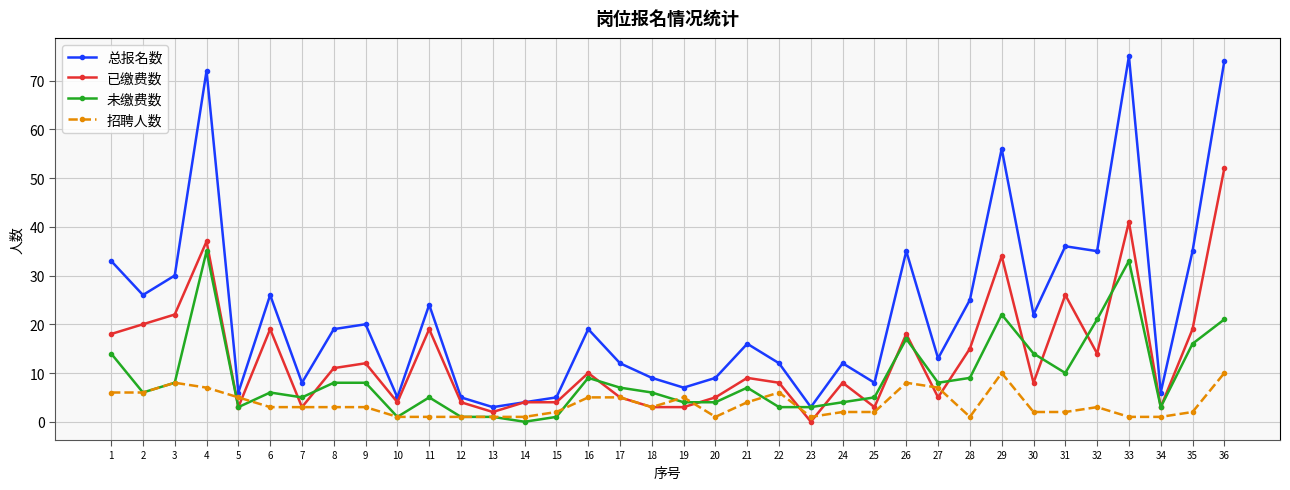

Is the value of 总报名数 at 30 greater than the value of 招聘人数 at 22?

Yes